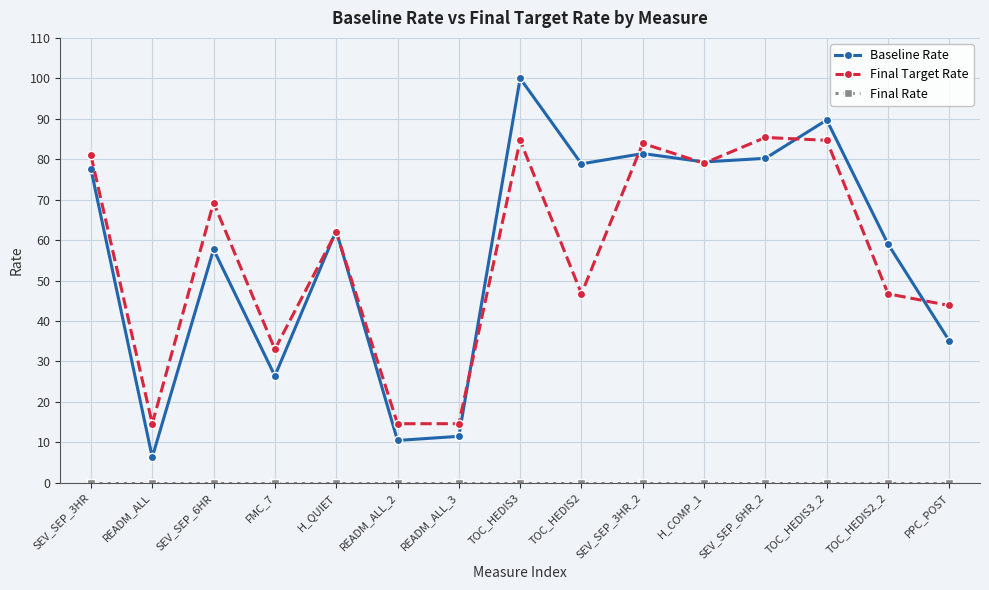

Does the chart have visible grid lines?

Yes